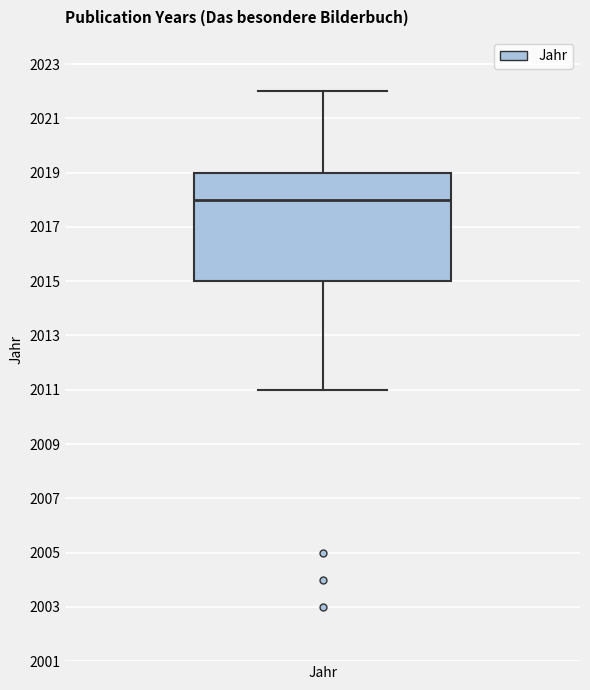

Transcribe this box plot: give where the median line is, the range the box spans, and where the two whiskers end, as read against the y-axis. The values are not printed on the chart, so give them approximately, as read against the axis.

median 2018, box 2015 to 2019, whiskers 2011 to 2022